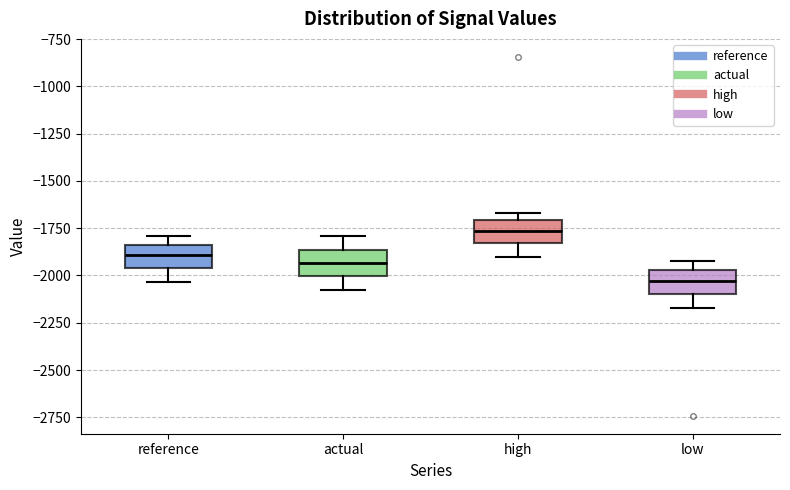

Reading left to right, transcribe this box plot: for each box, give where its median line is, the range the box spans, and where its two whiskers end, as read against the y-axis. The values are not printed on the chart, so give them approximately, as read against the axis.

reference: median -1900, box -1950 to -1850, whiskers -2050 to -1800
actual: median -1950, box -2000 to -1850, whiskers -2050 to -1800
high: median -1750, box -1850 to -1700, whiskers -1900 to -1650
low: median -2050, box -2100 to -1950, whiskers -2150 to -1950 (just above the box's upper edge)